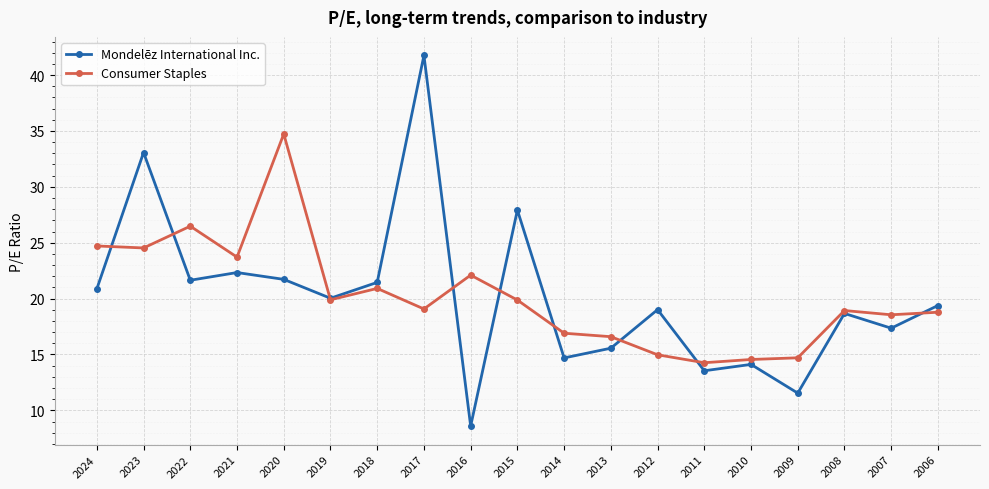

True or false: Consumer Staples and Mondelēz International Inc. intersect in this chart.

True